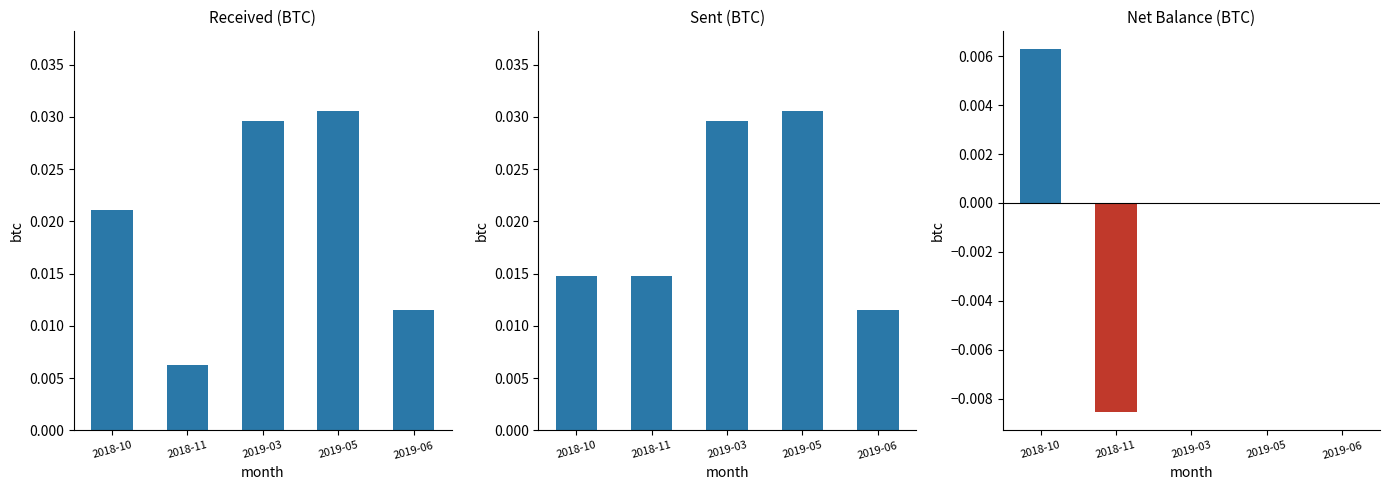

Which series has the largest total across all categories?

sent